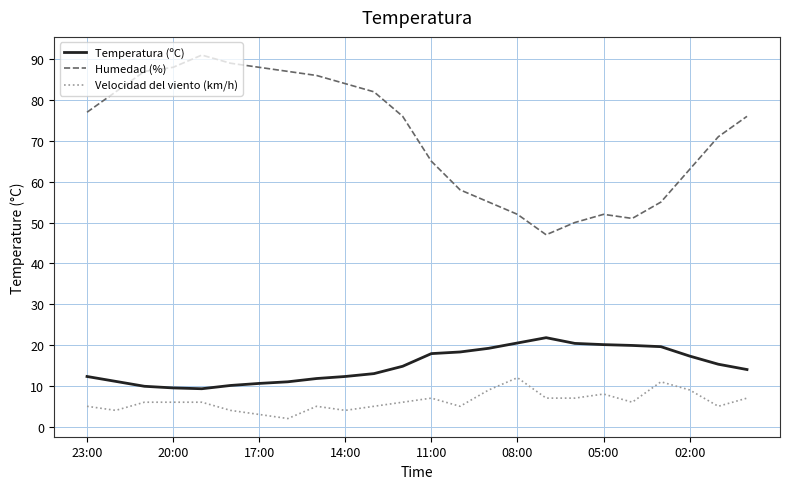

Which series has the widest spread of values?

Humedad (%)